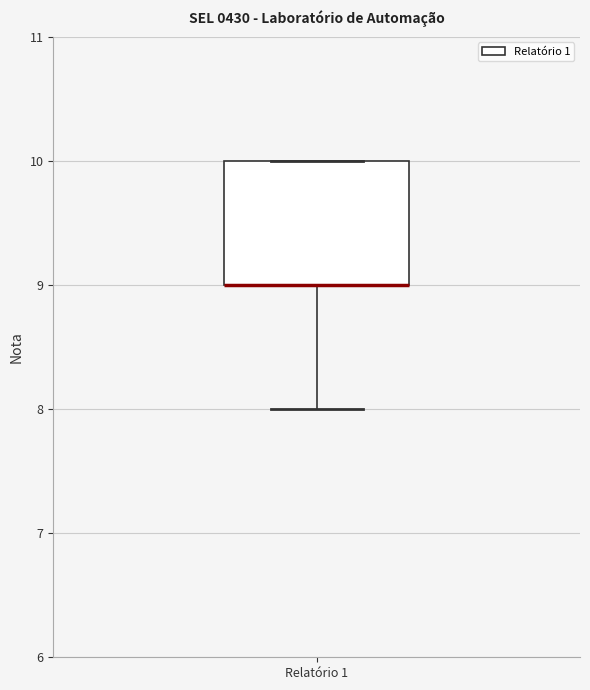

Where is the upper edge of the box for Relatório 1 on the y-axis? The values are not printed on the chart, so give them approximately, as read against the axis.

10